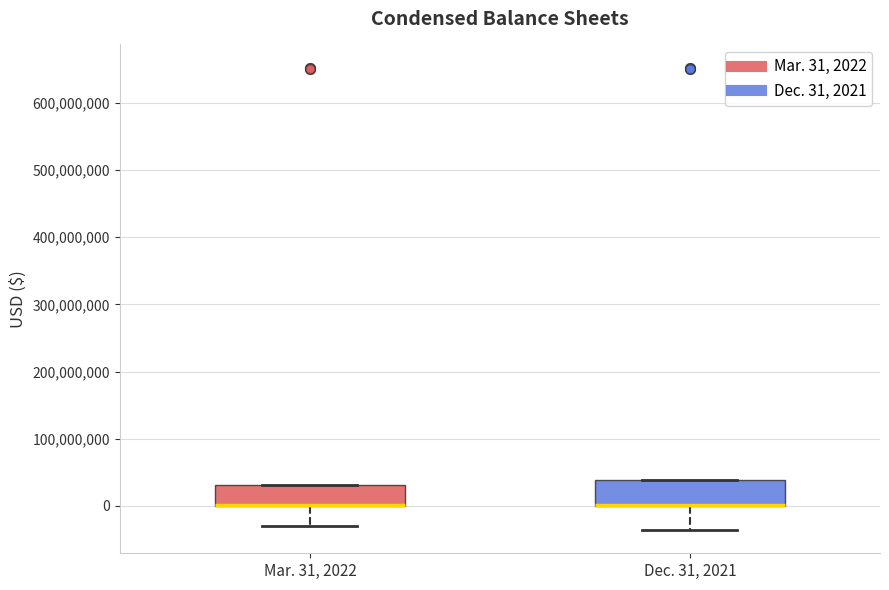

Where does the lower whisker of the box for Dec. 31, 2021 end on the y-axis? The values are not printed on the chart, so give them approximately, as read against the axis.

-40000000